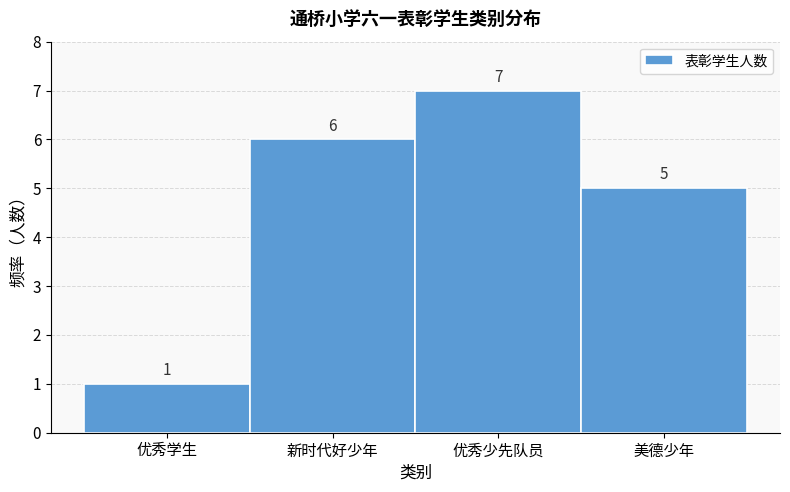

Reading left to right, list all the values displayed in this chart.

优秀学生=1	新时代好少年=6	优秀少先队员=7	美德少年=5